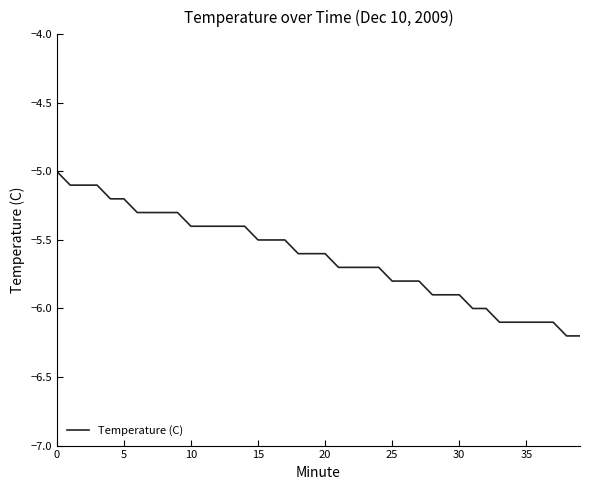

What is the greatest value displayed?

-5.0